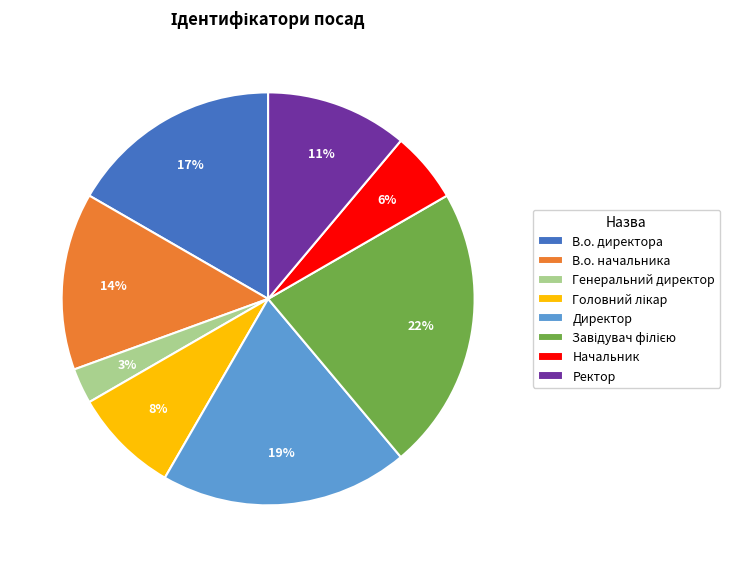

What percentage is the Ректор slice, to the nearest percent?

11%